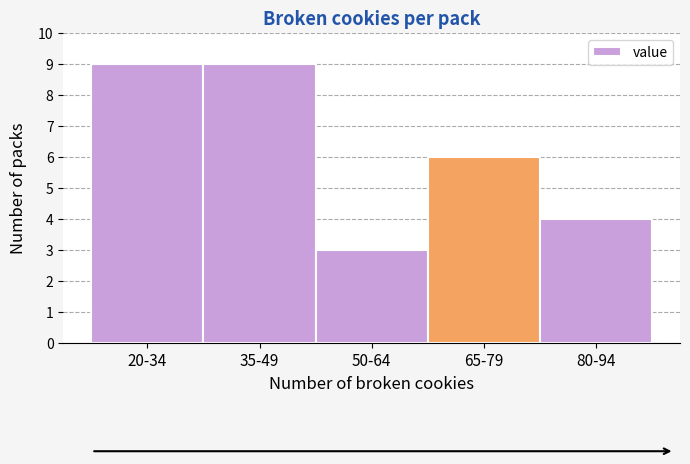

Reading left to right, transcribe all the data shown in this chart.

20-34=9	35-49=9	50-64=3	65-79=6	80-94=4